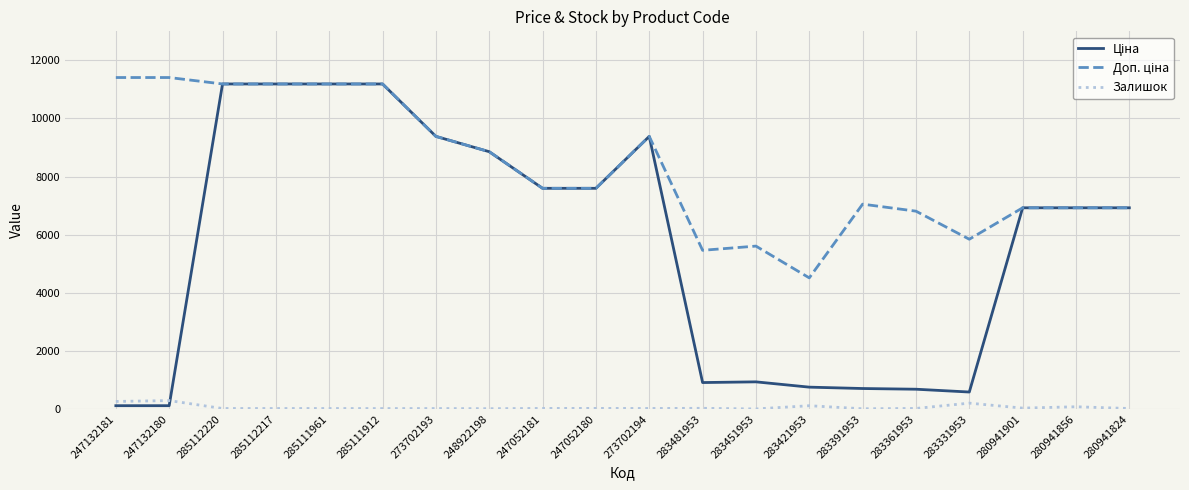

What is the maximum value shown in the chart?

11410.0